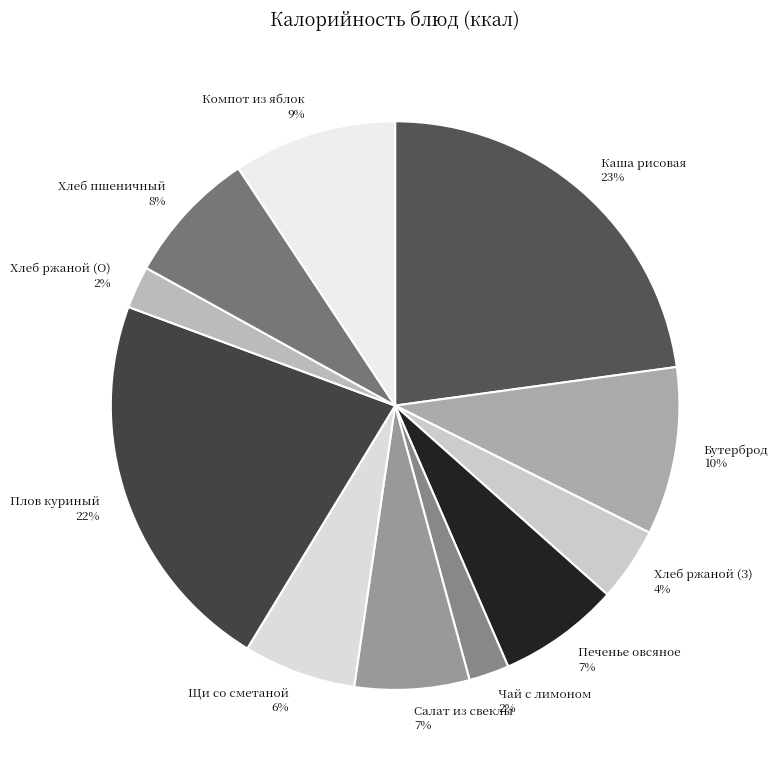

To the nearest percent, what portion does Компот из яблок represent?

9%